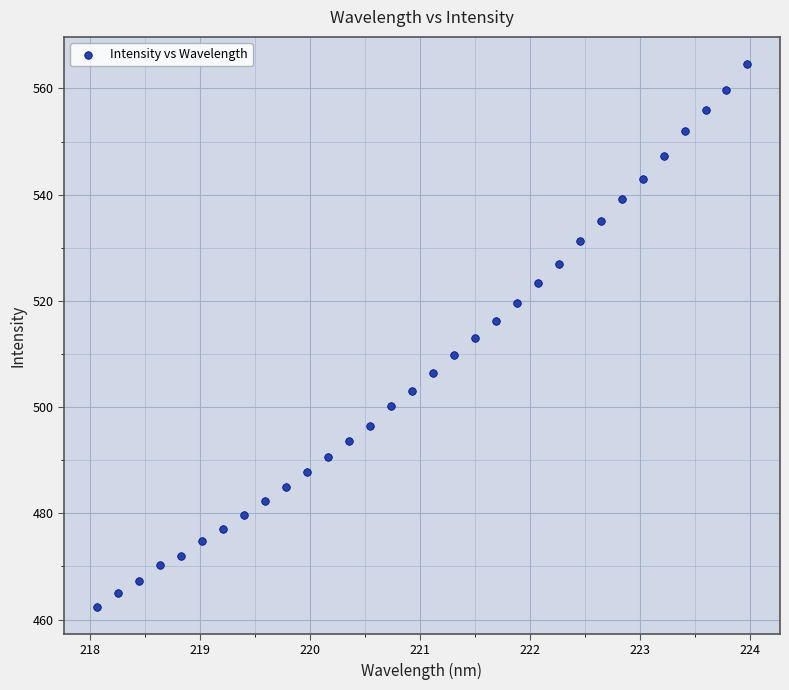

What is the range of X values (max minus min)?

5.9